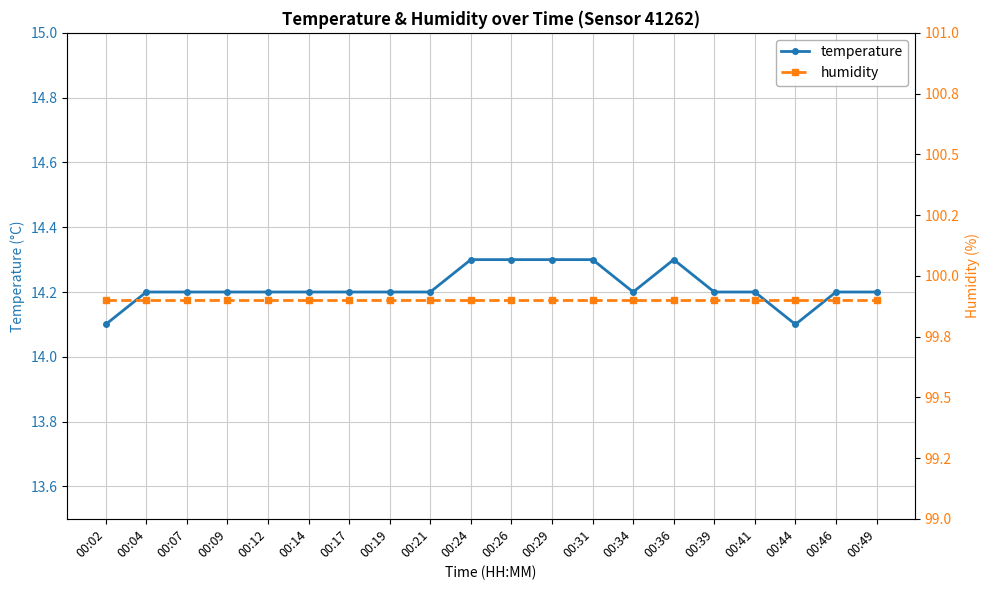

At which label does humidity reach its peak?

00:02